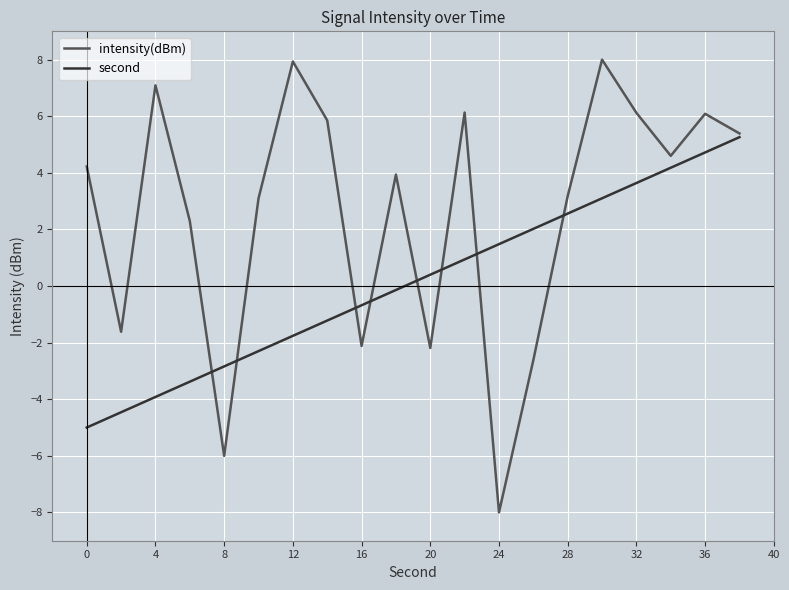

Which series has the largest total across all categories?

intensity(dBm)